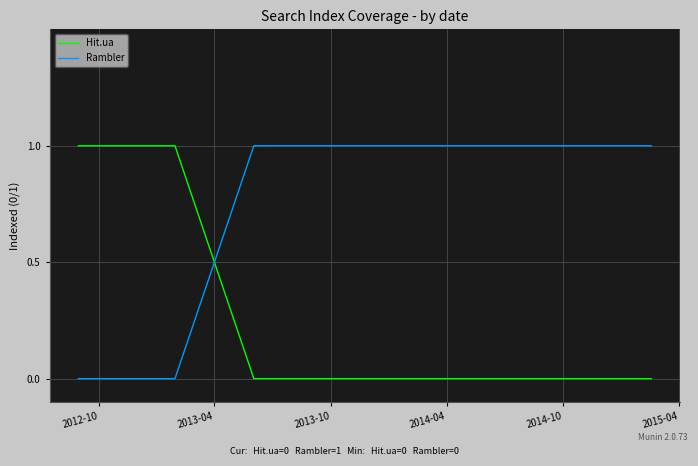

True or false: Rambler and Hit.ua intersect in this chart.

True